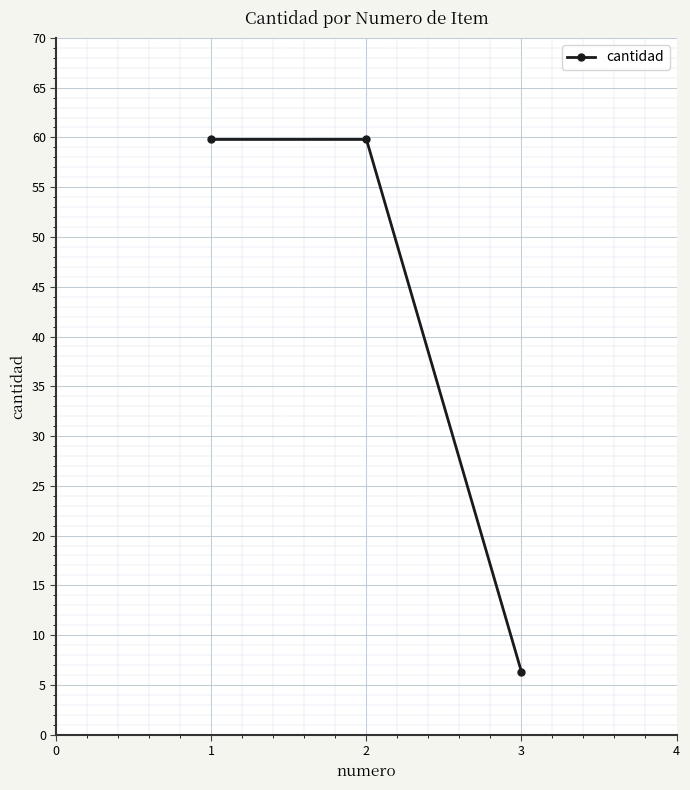

Reading left to right, extract all data points from this chart.

59.8	59.8	6.3